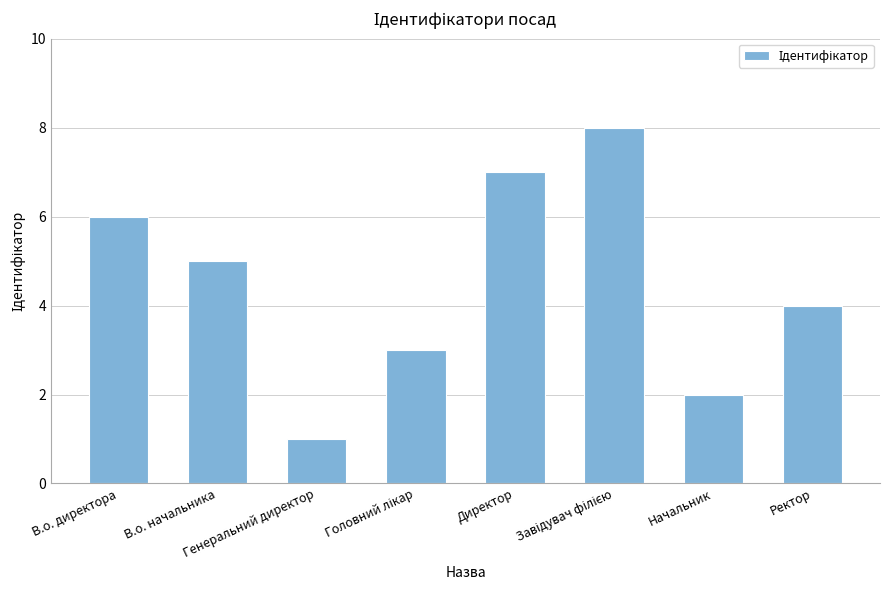

Which category has the lowest value across all series?

Генеральний директор